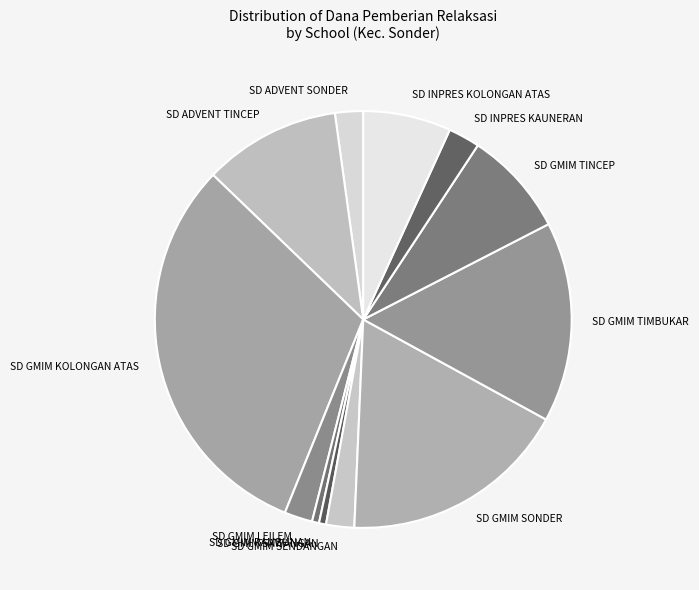

Which category has the biggest portion of the pie?

SD GMIM KOLONGAN ATAS